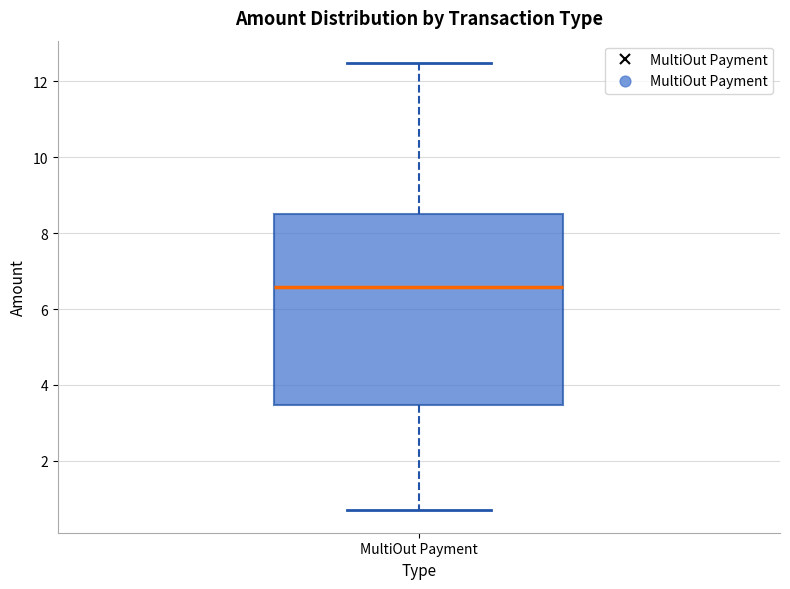

Read this box plot against the y-axis: the position of the median line, the range covered by the box, and the ends of both whiskers. The values are not printed on the chart, so give them approximately, as read against the axis.

median 6.6, box 3.4 to 8.6, whiskers 0.6 to 12.4